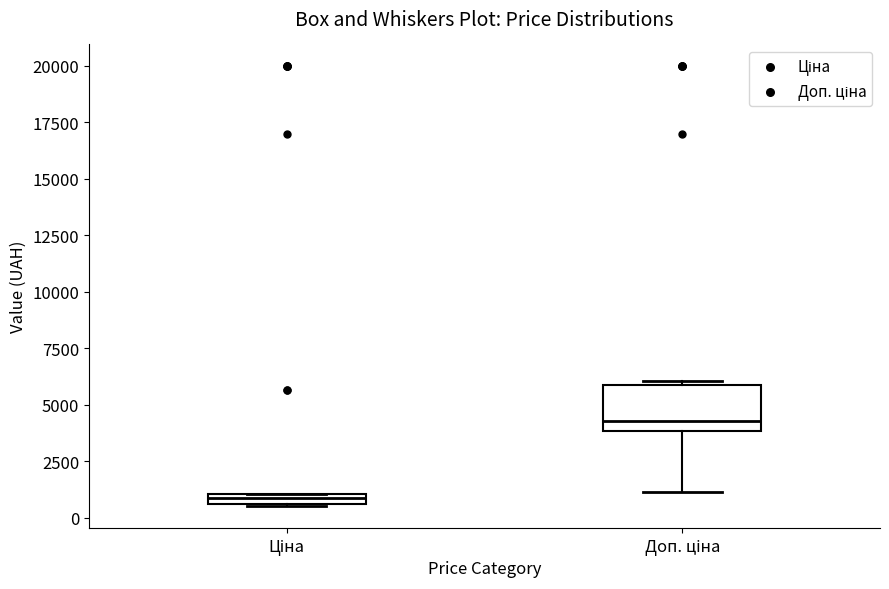

Where is the lower edge of the box for Ціна on the y-axis? The values are not printed on the chart, so give them approximately, as read against the axis.

500